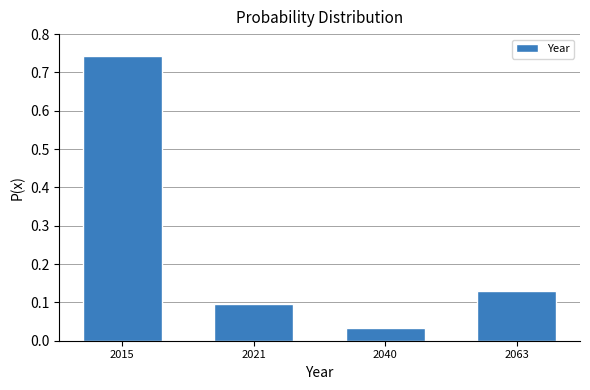

Is it true that the value at 2063 is 0.1?

True